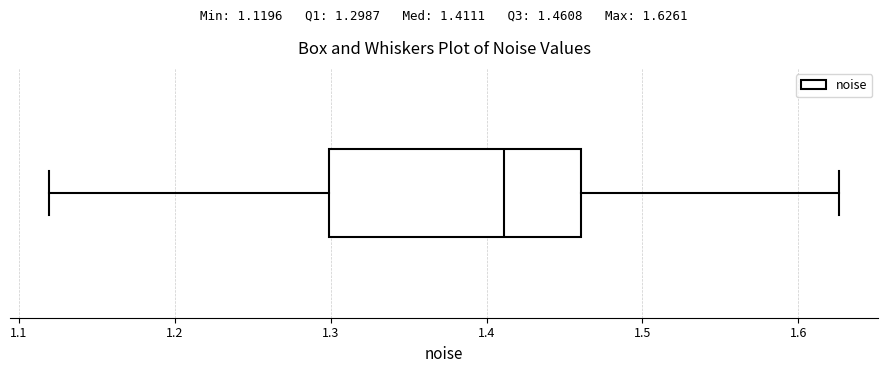

Read this box plot against the x-axis: the position of the median line, the range covered by the box, and the ends of both whiskers. The values are not printed on the chart, so give them approximately, as read against the axis.

median 1.41, box 1.30 to 1.46, whiskers 1.12 to 1.63